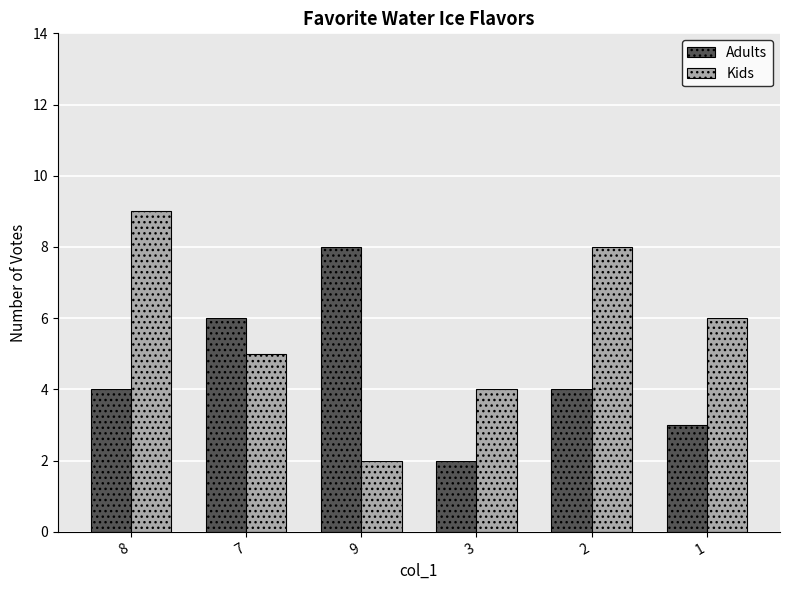

At which category does the chart reach its peak across all series?

8